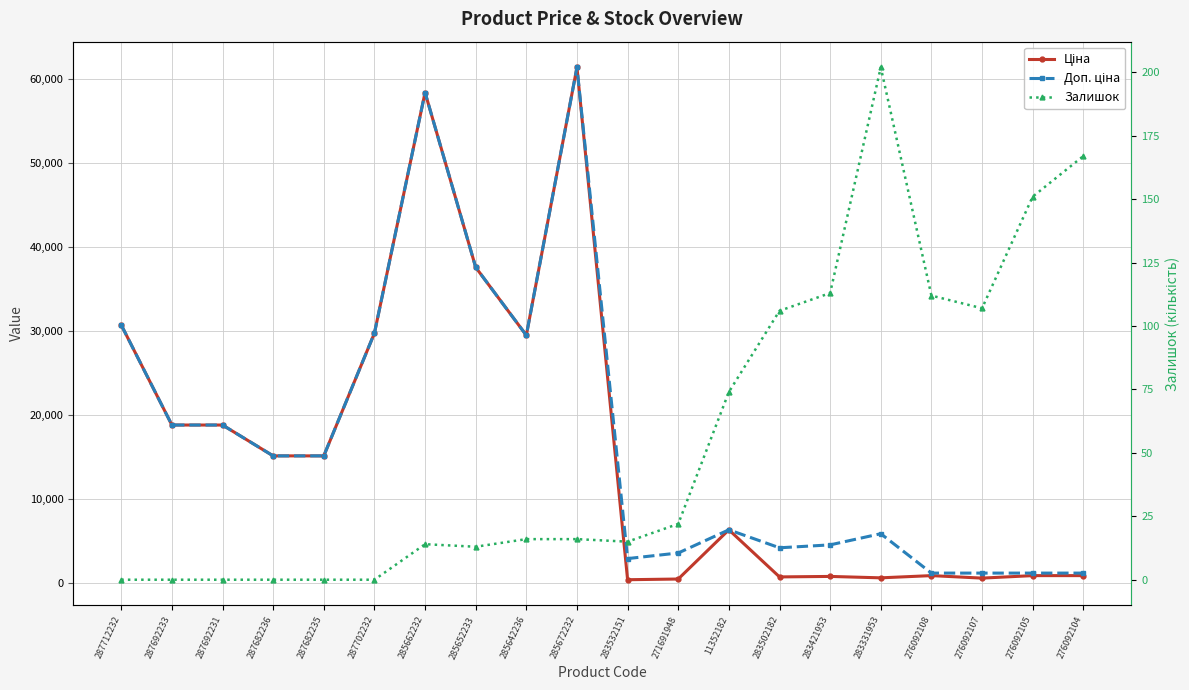

True or false: Залишок has more than 2 interior local peaks.

False